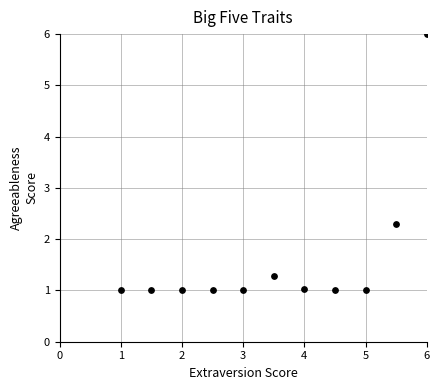

What is the average X value?

3.5